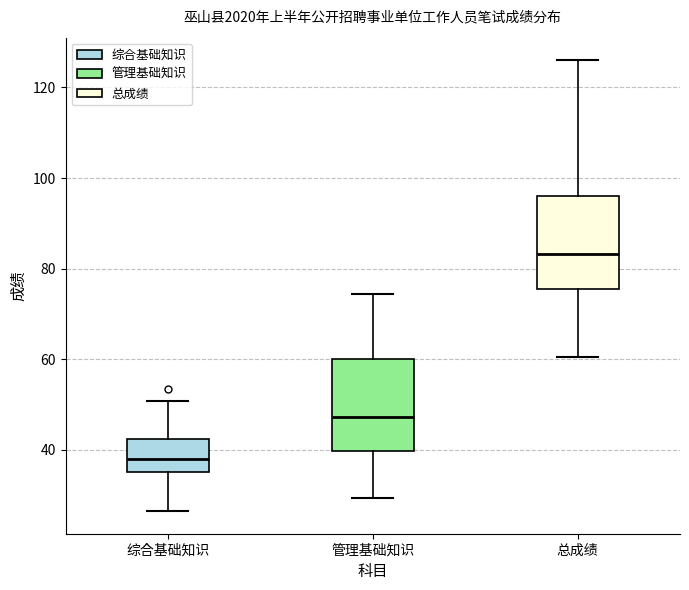

Reading left to right, read every box against the y-axis: the position of its median line, the range the box covers, and the ends of its whiskers. The values are not printed on the chart, so give them approximately, as read against the axis.

综合基础知识: median 38, box 36 to 42, whiskers 26 to 50
管理基础知识: median 48, box 40 to 60, whiskers 30 to 74
总成绩: median 84, box 76 to 96, whiskers 60 to 126